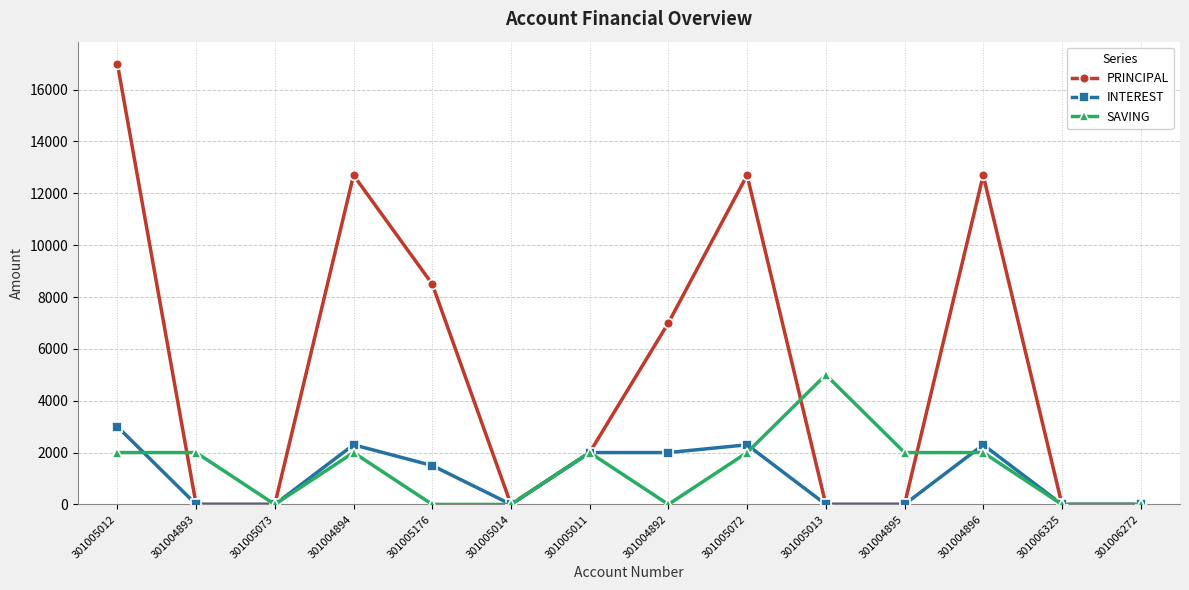

At which label is INTEREST closest to 1500?

301005176